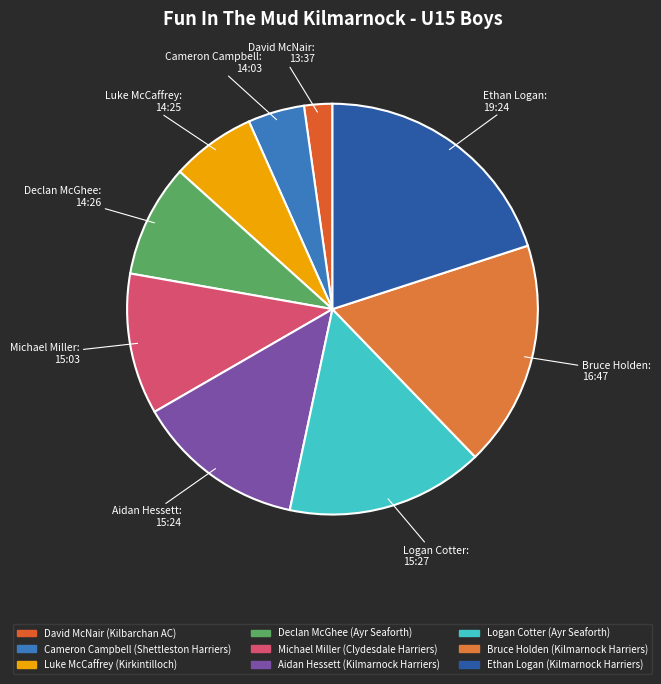

How many slices are in this pie chart?

9